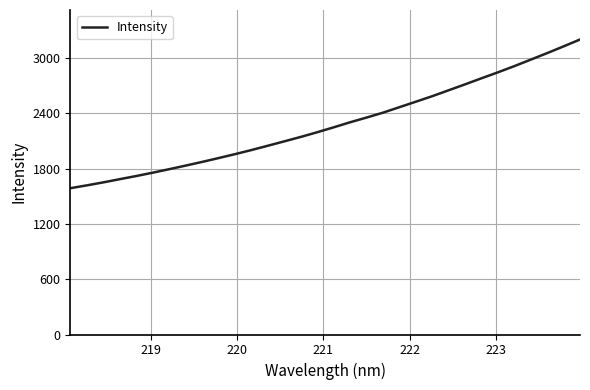

Count the number of categories in the chart.

32